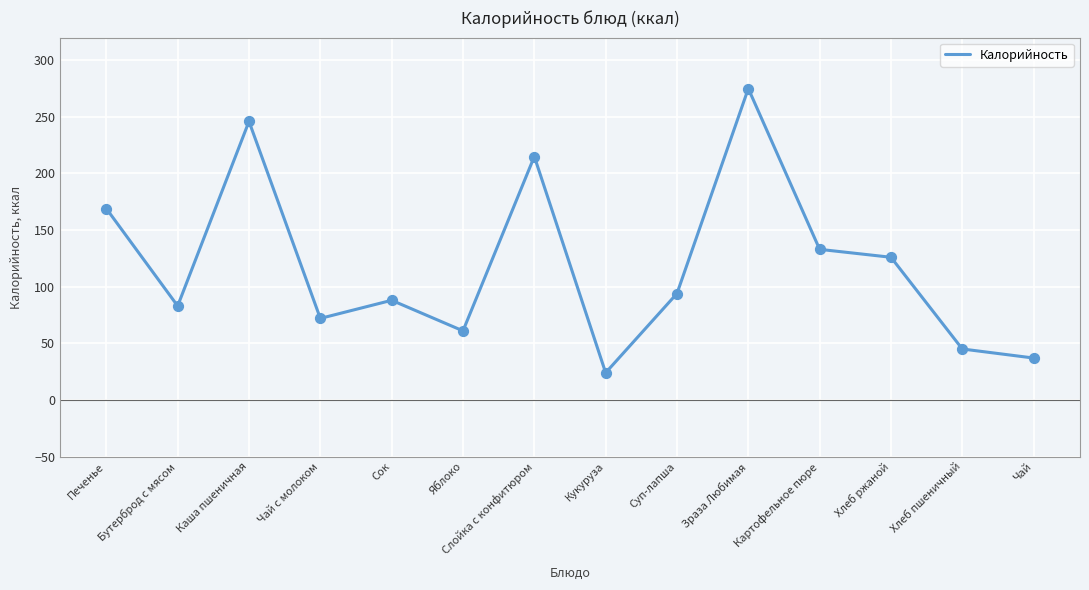

What is the change in value from Кукуруза to Хлеб ржаной?

+102